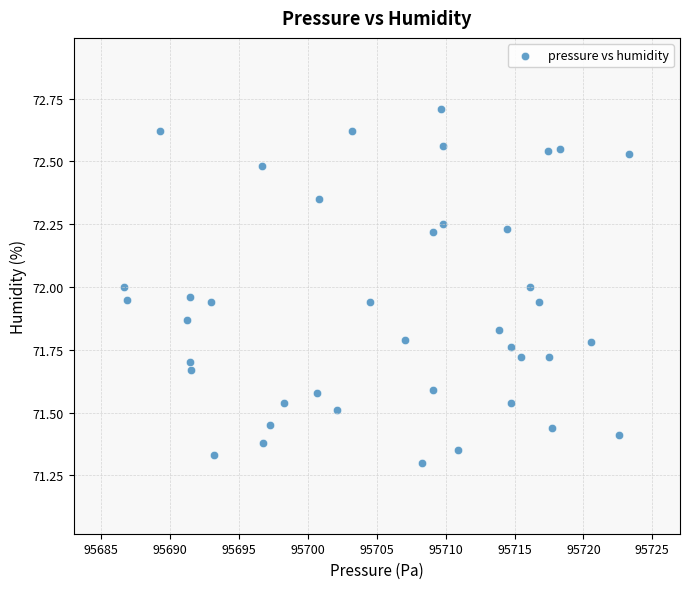

What is the range of Y values (max minus min)?

1.4